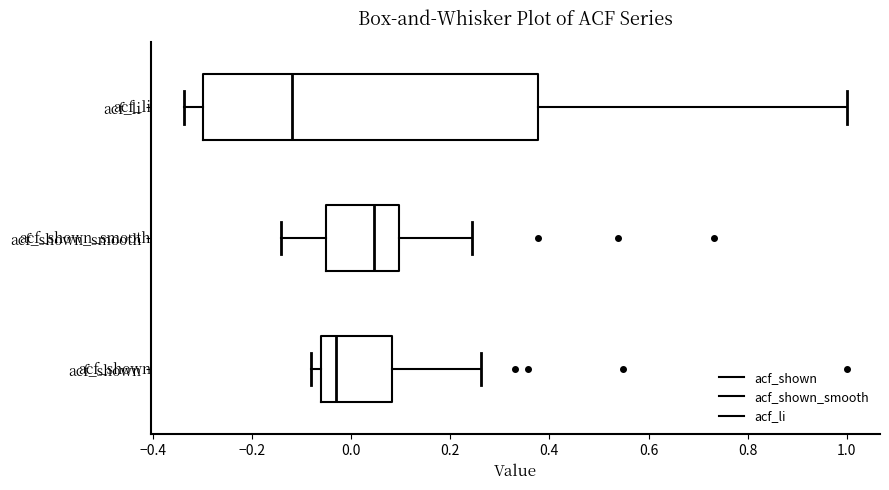

Reading bottom to top, read every box against the x-axis: the position of its median line, the range the box covers, and the ends of its whiskers. The values are not printed on the chart, so give them approximately, as read against the axis.

acf_shown: median -0.02, box -0.06 to 0.08, whiskers -0.08 to 0.26
acf_shown_smooth: median 0.04, box -0.06 to 0.10, whiskers -0.14 to 0.24
acf_li: median -0.12, box -0.30 to 0.38, whiskers -0.34 to 1.00